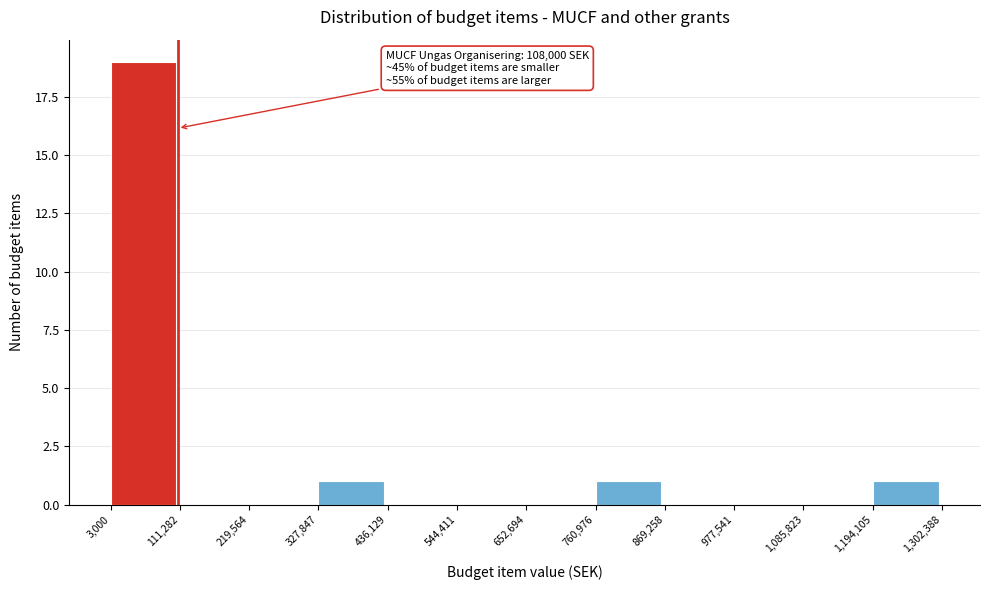

Which range on the x-axis has the tallest bar?

3,000 to 111,282